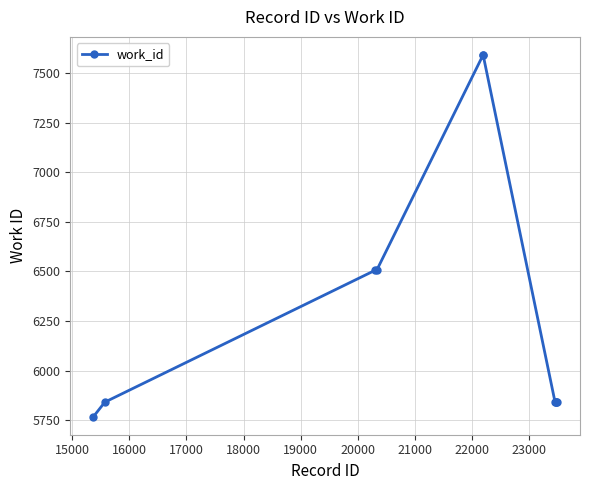

What is the value of the 10th point from the left?

5841